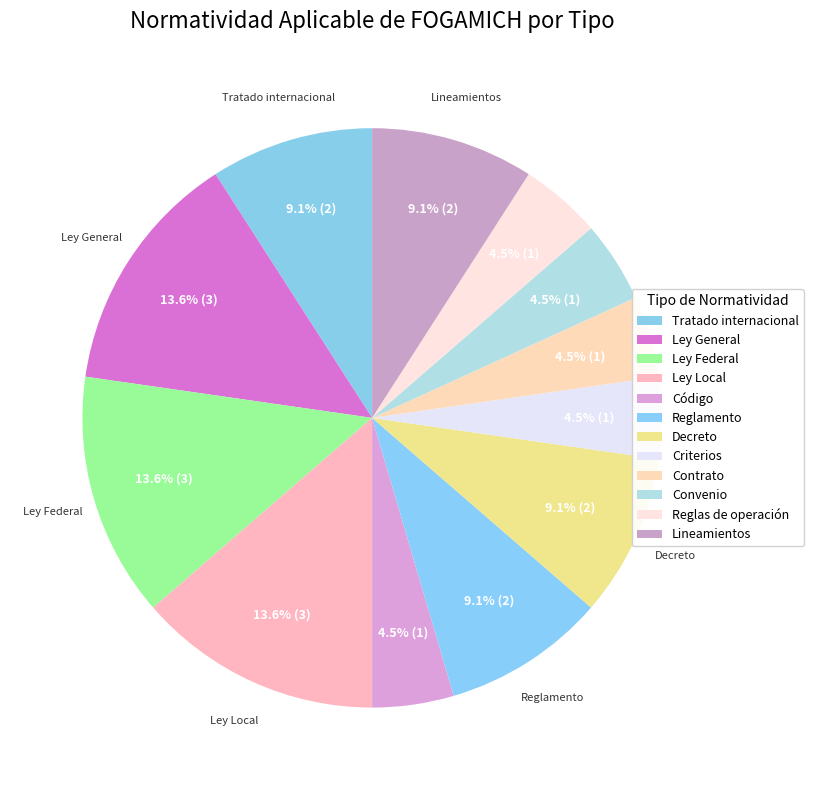

What is the largest slice in the pie chart?

Ley General